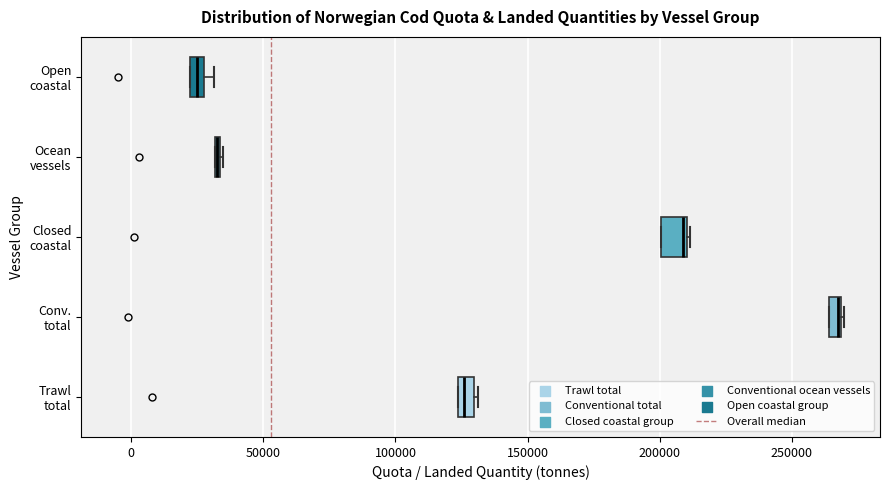

Where is the left edge of the box for Conv. total on the x-axis? The values are not printed on the chart, so give them approximately, as read against the axis.

265000